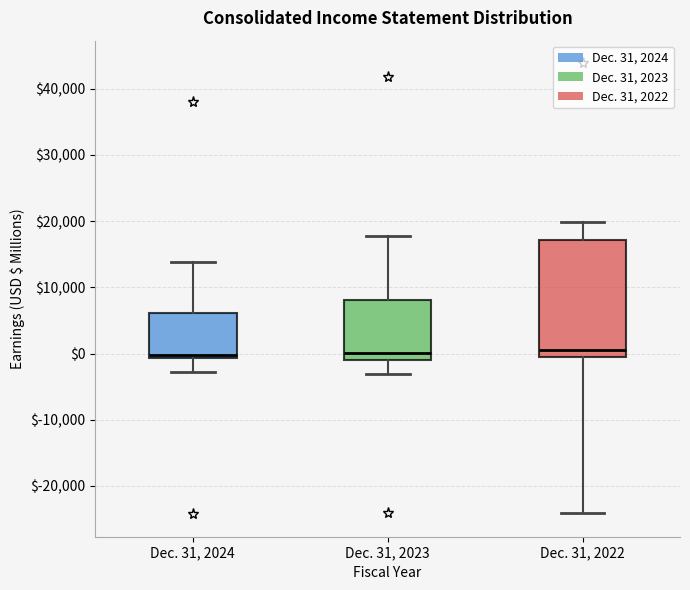

Reading left to right, read every box against the y-axis: the position of its median line, the range the box covers, and the ends of its whiskers. The values are not printed on the chart, so give them approximately, as read against the axis.

Dec. 31, 2024: median 0, box -1000 to 6000, whiskers -3000 to 14000
Dec. 31, 2023: median 0, box -1000 to 8000, whiskers -3000 to 18000
Dec. 31, 2022: median 1000, box -1000 to 17000, whiskers -24000 to 20000